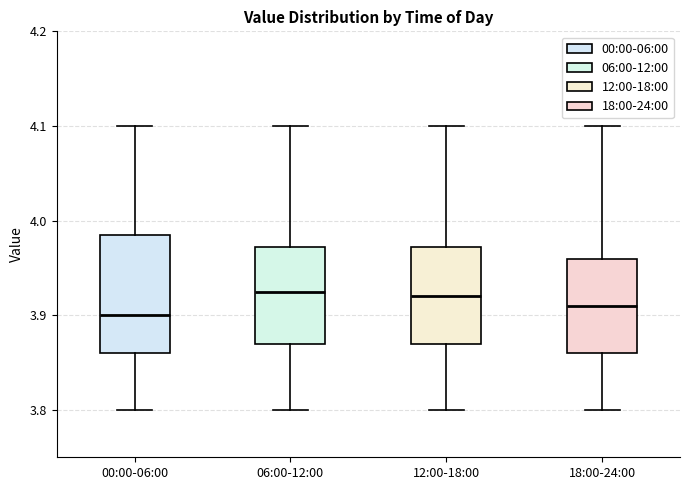

Comparing the boxes themselves (not the whiskers), which one is the tallest?

00:00-06:00